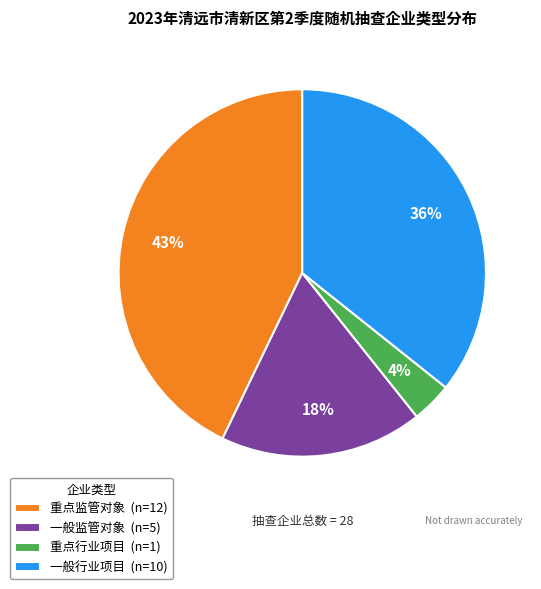

Between 一般行业项目 (n=10) and 一般监管对象 (n=5), which is larger?

一般行业项目 (n=10)